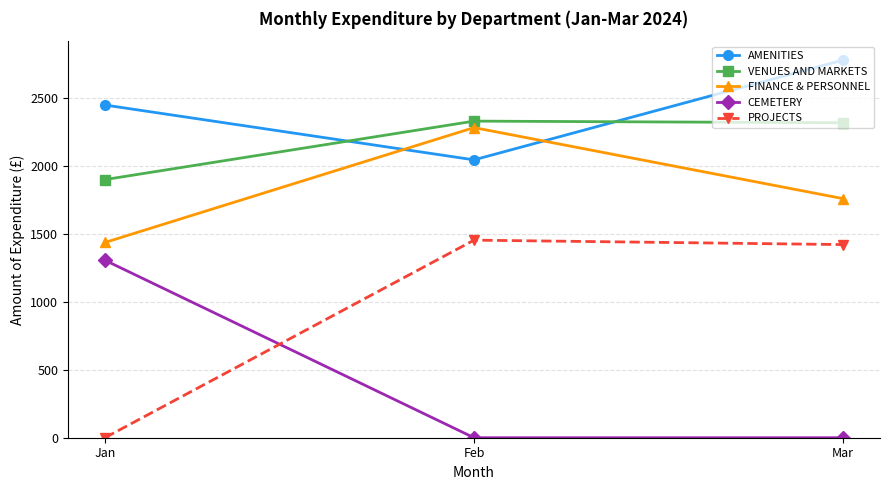

Count the number of categories in the chart.

3